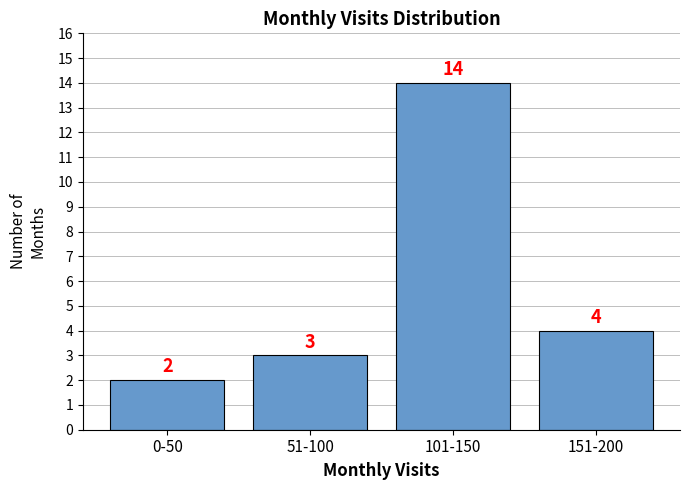

Reading right to left, extract all data points from this chart.

4	14	3	2